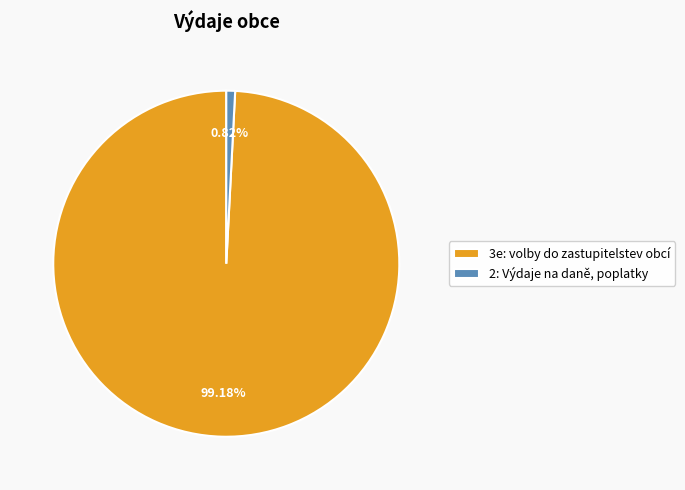

Between 3e: volby do zastupitelstev obcí and 2: Výdaje na daně, poplatky, which is larger?

3e: volby do zastupitelstev obcí